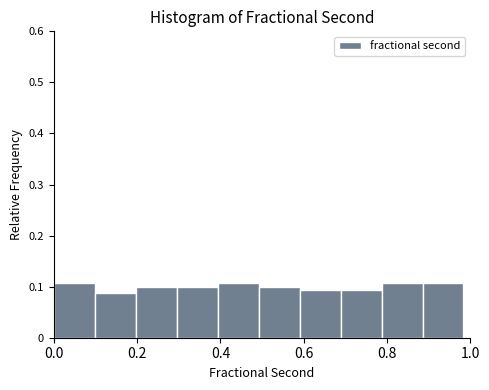

Reading left to right, transcribe this chart: for each bar, give the range it covers on the x-axis and its height. Neither the bar edges nor the heights are printed on the chart, so give them approximately, as read against the axes.

0.00 to 0.10: 0.11
0.10 to 0.20: 0.09
0.20 to 0.30: 0.10
0.30 to 0.40: 0.10
0.40 to 0.50: 0.11
0.50 to 0.60: 0.10
0.60 to 0.68: 0.09
0.68 to 0.78: 0.09
0.78 to 0.88: 0.11
0.88 to 0.98: 0.11